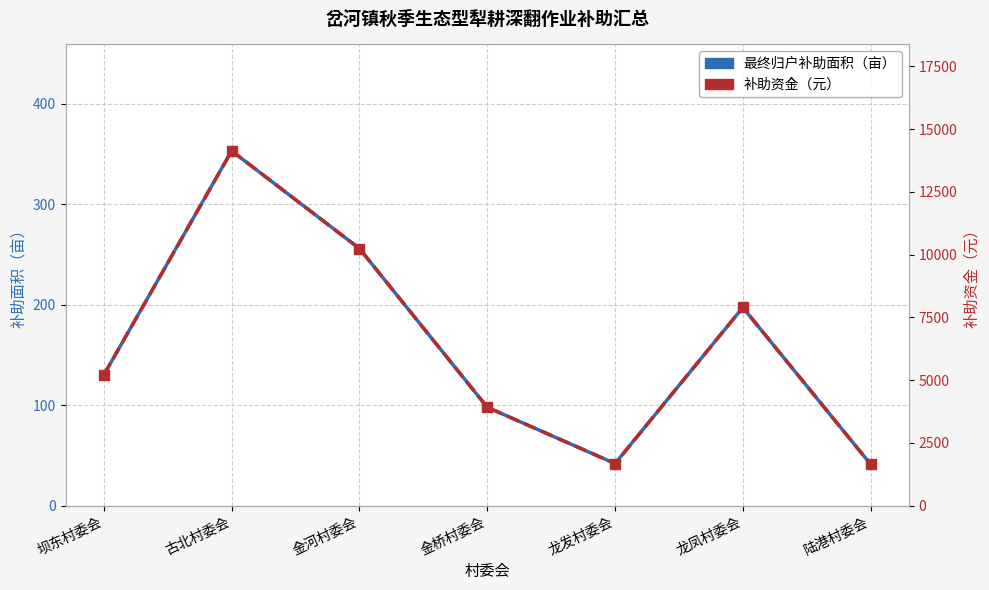

Reading left to right, list all the values displayed in this chart.

最终归户补助面积（亩）: 坝东村委会=130.3	古北村委会=353.3	金河村委会=256.1	金桥村委会=98.0	龙发村委会=42.0	龙凤村委会=197.4	陆港村委会=41.2
补助资金（元）: 坝东村委会=5212.8	古北村委会=14132.0	金河村委会=10242.4	金桥村委会=3920.8	龙发村委会=1678.4	龙凤村委会=7895.6	陆港村委会=1650.0